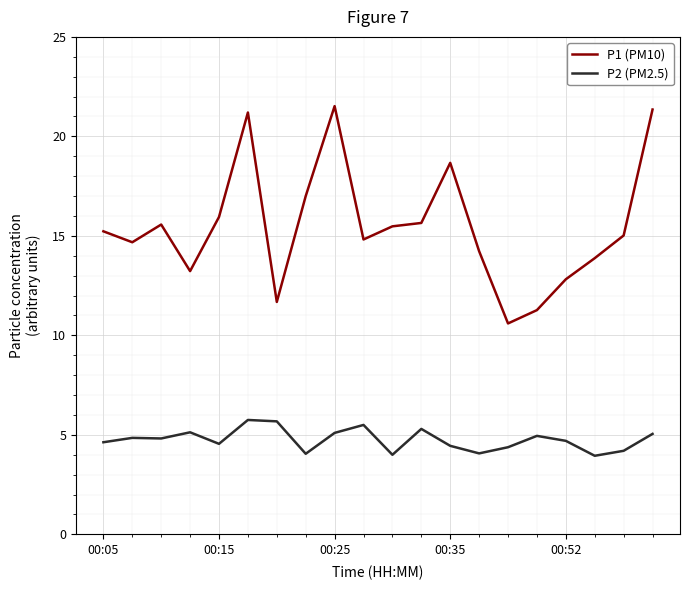

What is the minimum value for P1 (PM10)?

10.6